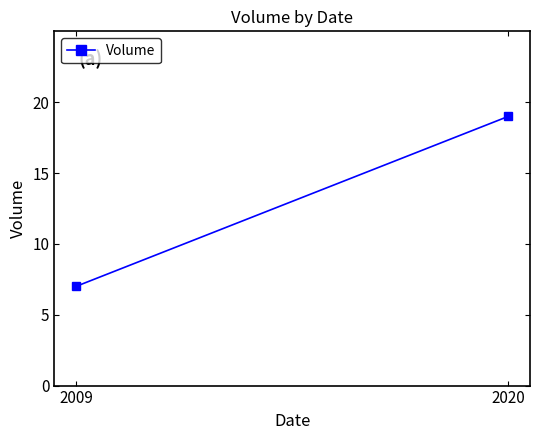

Rank the categories by value from highest to lowest.

2020, 2009